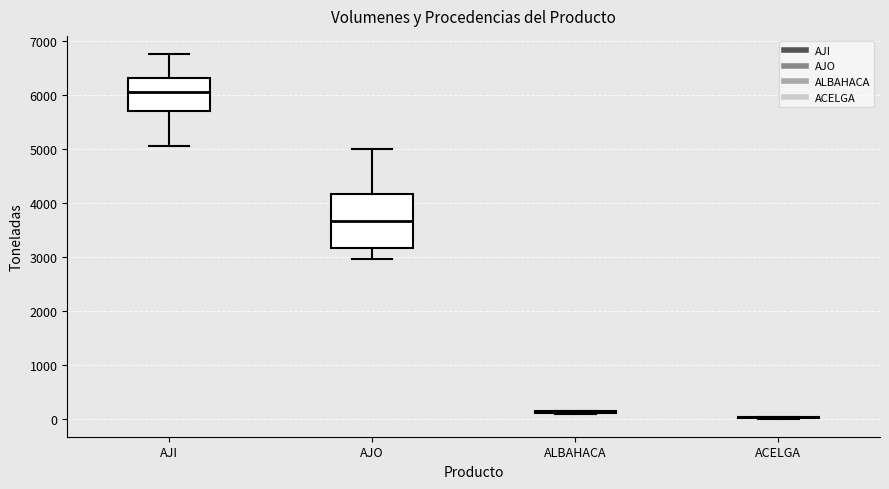

Reading left to right, read every box against the y-axis: the position of its median line, the range the box covers, and the ends of its whiskers. The values are not printed on the chart, so give them approximately, as read against the axis.

AJI: median 6000, box 5700 to 6300, whiskers 5100 to 6800
AJO: median 3700, box 3200 to 4200, whiskers 3000 to 5000
ALBAHACA: box collapsed to a line at 100, whiskers 100 to 200
ACELGA: box collapsed to a line at 0, whiskers 0 to 0